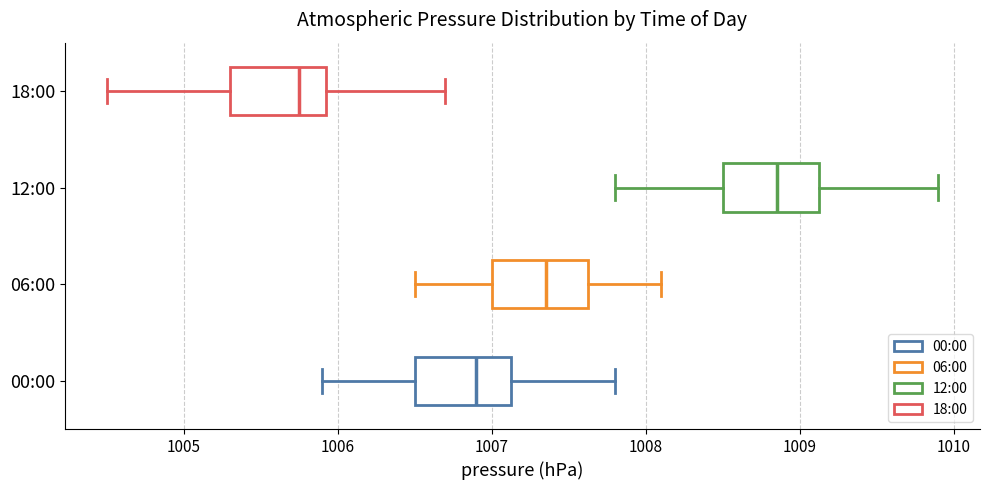

Reading bottom to top, transcribe this box plot: for each box, give where its median line is, the range the box spans, and where its two whiskers end, as read against the x-axis. The values are not printed on the chart, so give them approximately, as read against the axis.

00:00: median 1006.9, box 1006.5 to 1007.1, whiskers 1005.9 to 1007.8
06:00: median 1007.4, box 1007.0 to 1007.6, whiskers 1006.5 to 1008.1
12:00: median 1008.9, box 1008.5 to 1009.1, whiskers 1007.8 to 1009.9
18:00: median 1005.8, box 1005.3 to 1005.9, whiskers 1004.5 to 1006.7